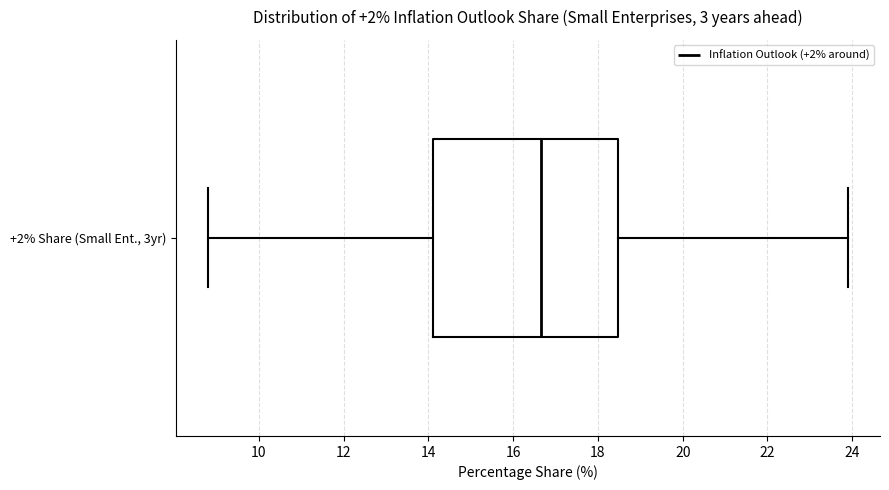

Read this box plot against the x-axis: the position of the median line, the range covered by the box, and the ends of both whiskers. The values are not printed on the chart, so give them approximately, as read against the axis.

median 16.6, box 14.2 to 18.4, whiskers 8.8 to 24.0